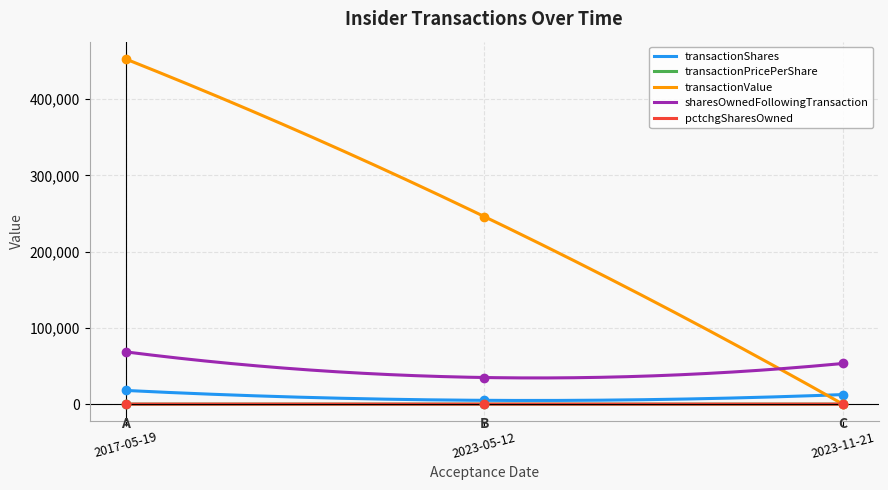

Read the transactionShares value at 2023-11-21.

12554.0